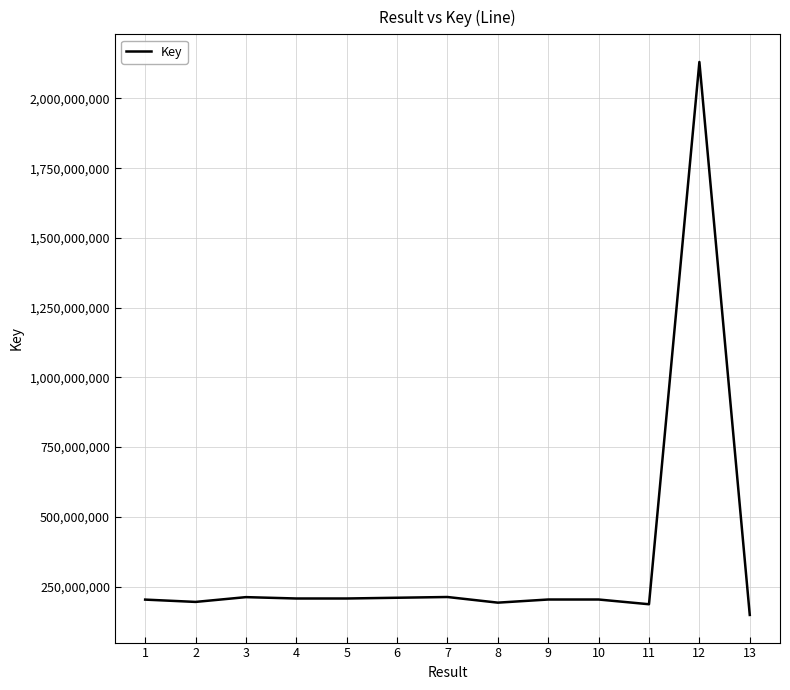

The value at 1 is 113279835. True or false?

False